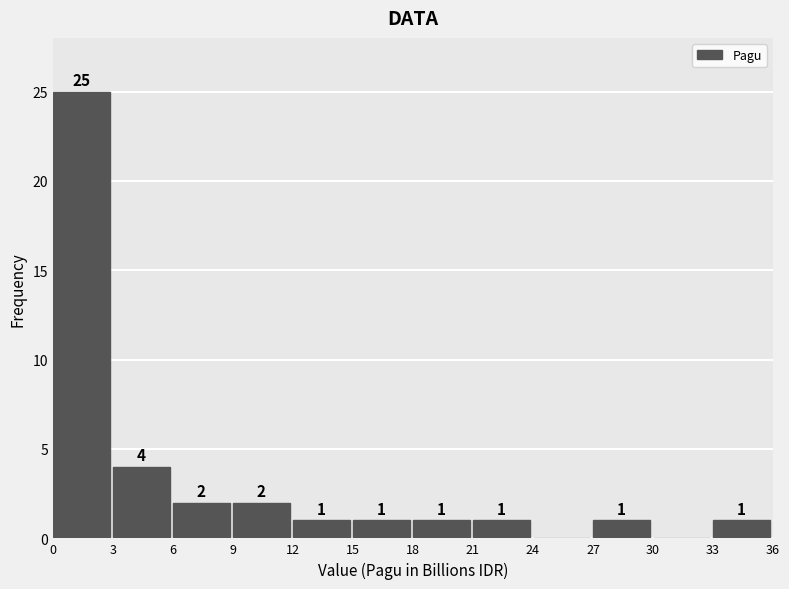

Which range on the x-axis has the tallest bar?

0 to 3